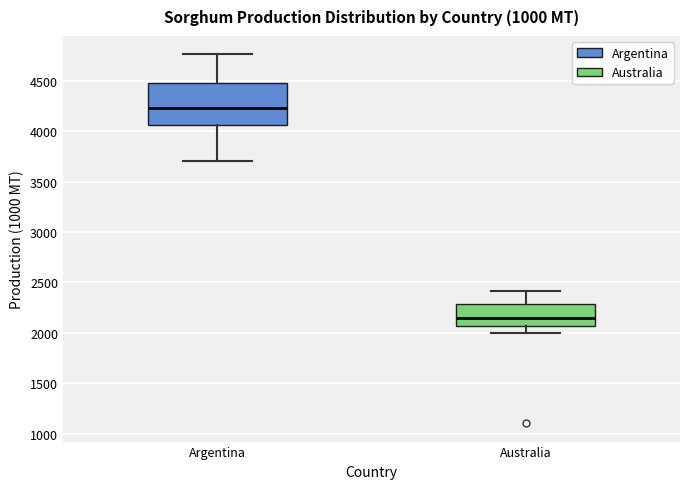

Reading left to right, transcribe this box plot: for each box, give where its median line is, the range the box spans, and where its two whiskers end, as read against the y-axis. The values are not printed on the chart, so give them approximately, as read against the axis.

Argentina: median 4250, box 4050 to 4450, whiskers 3700 to 4750
Australia: median 2150, box 2050 to 2300, whiskers 2000 to 2400